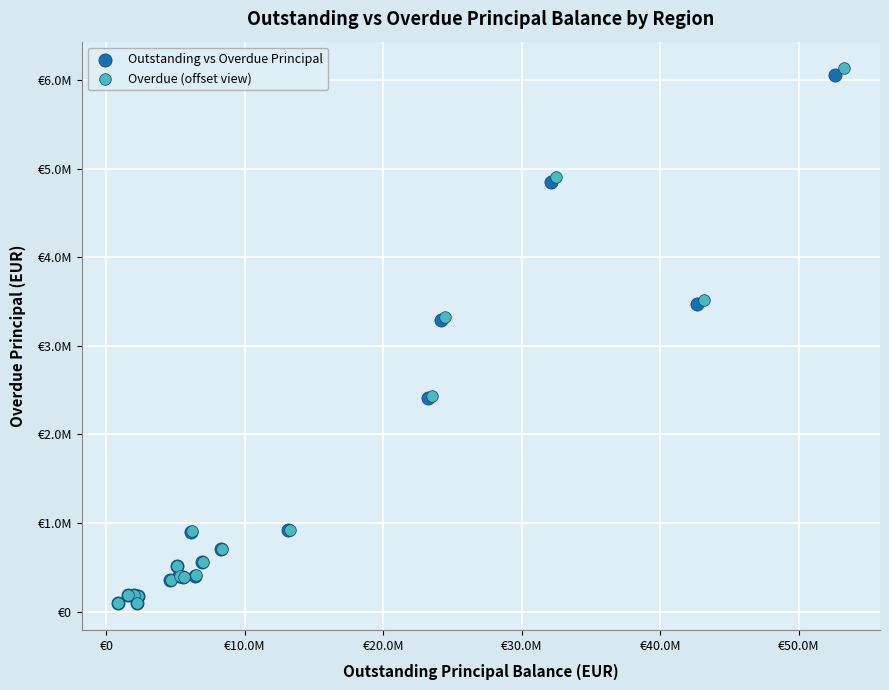

What are all the series names shown in the legend?

Outstanding vs Overdue Principal, Overdue (offset view)